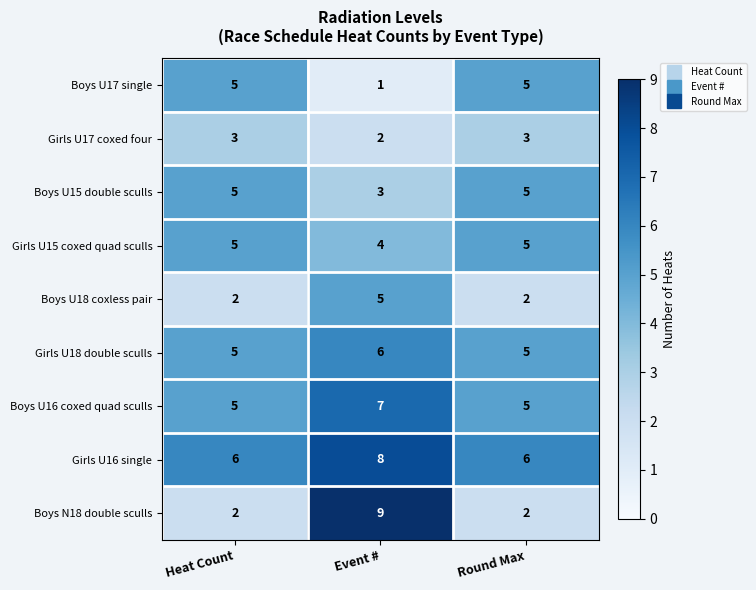

Which series changed the most between Heat Count and Event #?

Boys N18 double sculls